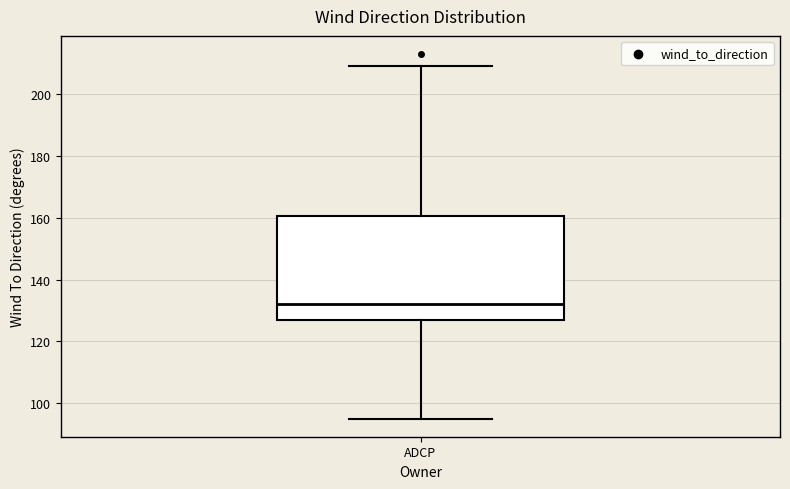

Where is the lower edge of the box for ADCP on the y-axis? The values are not printed on the chart, so give them approximately, as read against the axis.

128